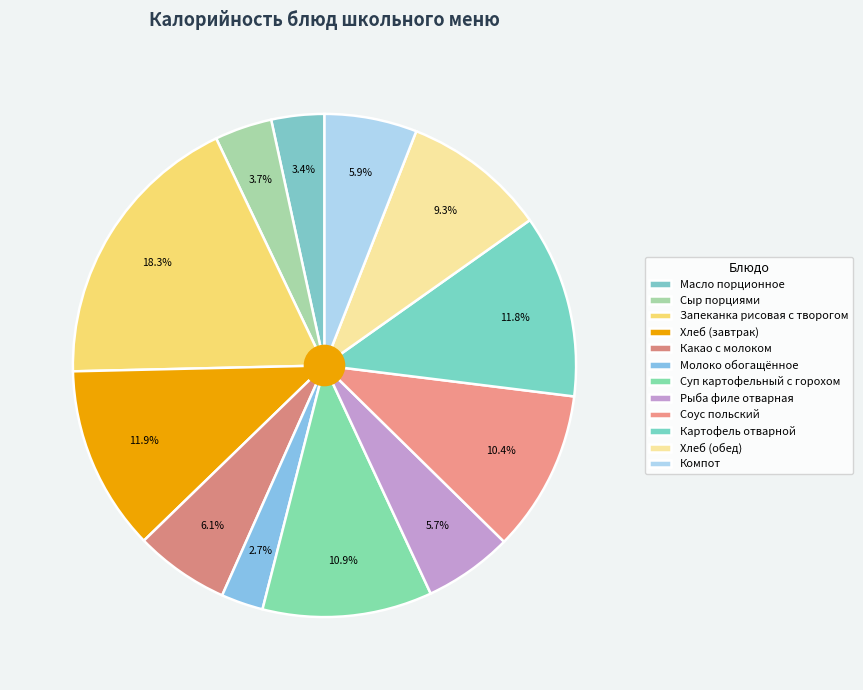

Between Соус польский and Молоко обогащённое, which is larger?

Соус польский